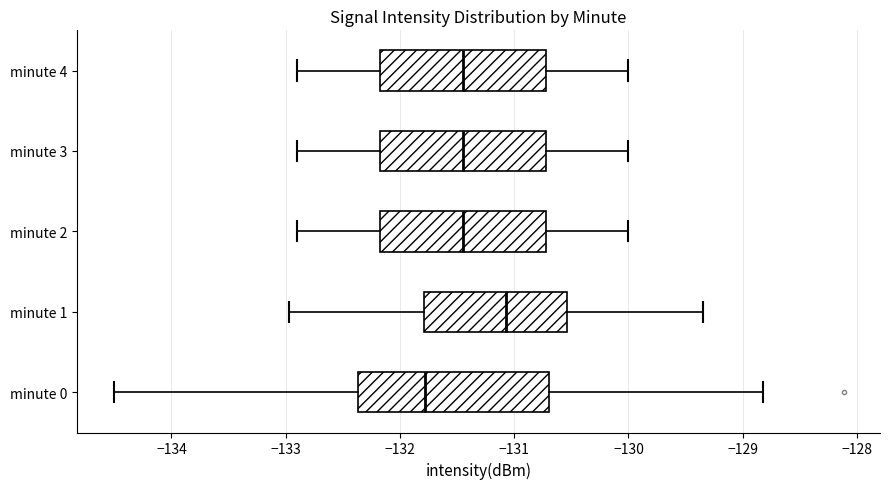

Which box is the widest, from its left edge to its right edge?

minute 0